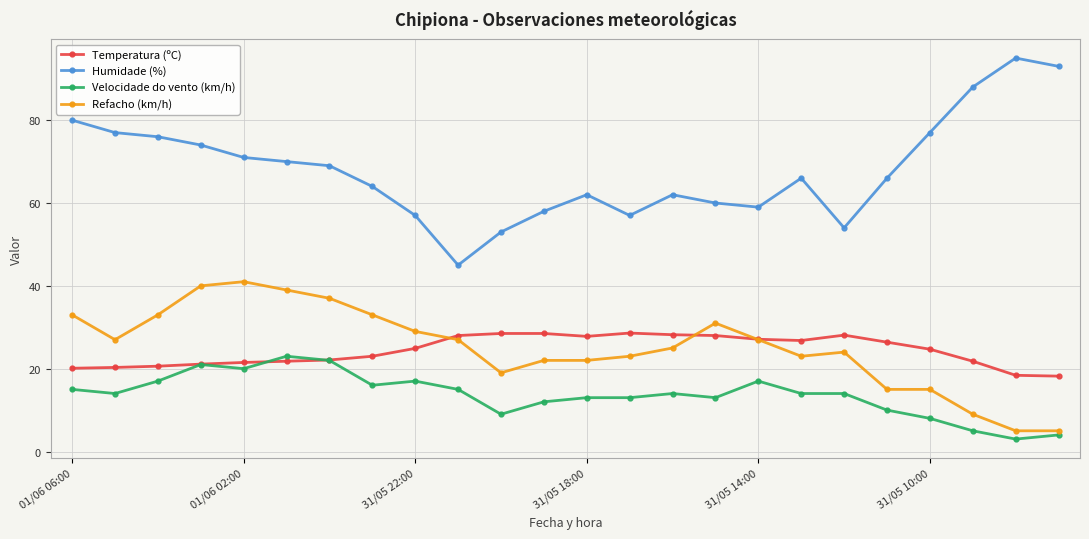

Rank the series by their maximum value, from highest to lowest.

Humidade (%), Refacho (km/h), Temperatura (ºC), Velocidade do vento (km/h)